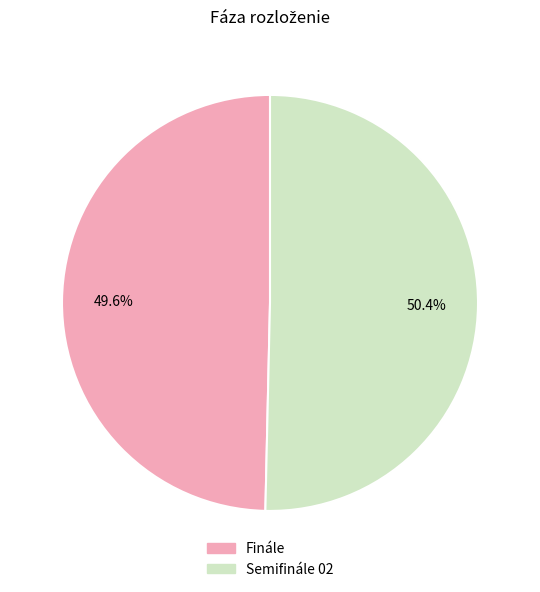

True or false: Finále accounts for 44% of the total.

False